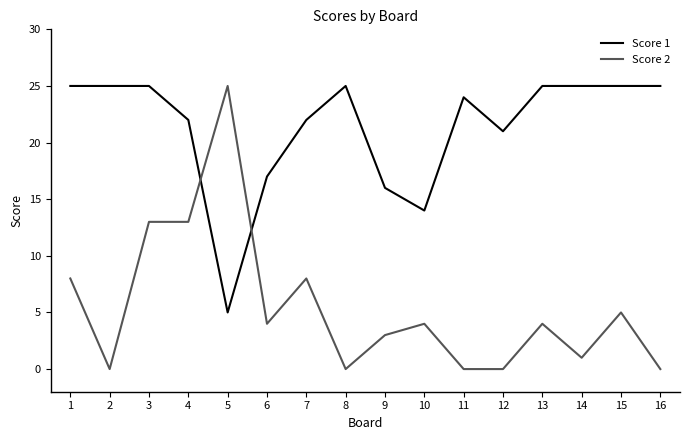

The value of Score 2 at 9 is 5. True or false?

False